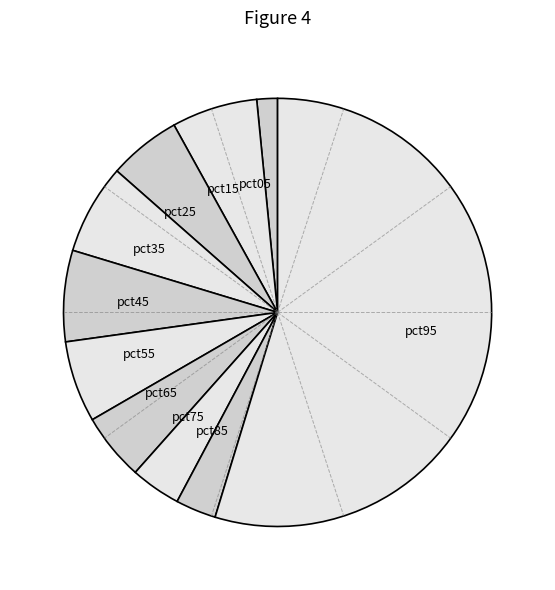

Combined, do pct45 and pct55 account for over 50%?

No